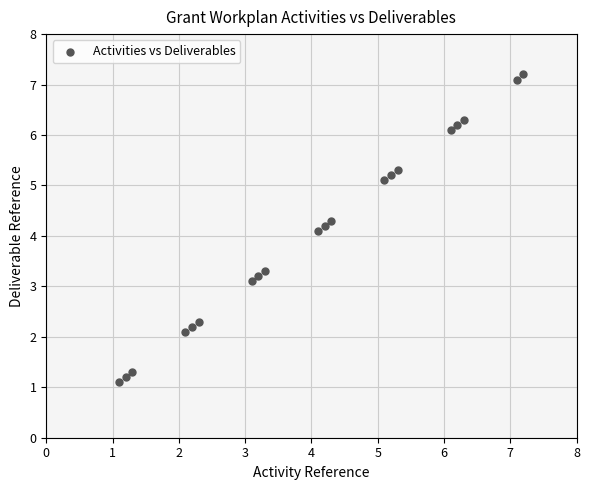

What Y value in the scatter plot is closest to 4?

4.1